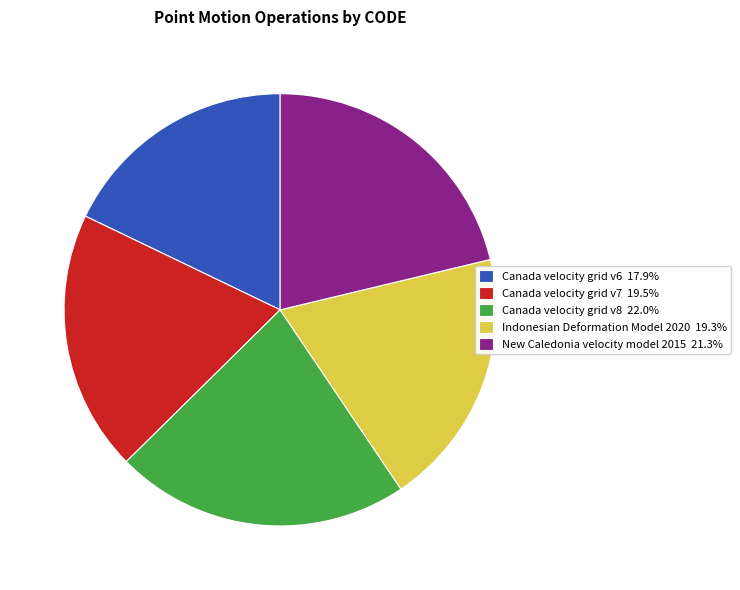

Do New Caledonia velocity model 2015 21.3% and Canada velocity grid v7 19.5% together represent more than half of the pie?

No